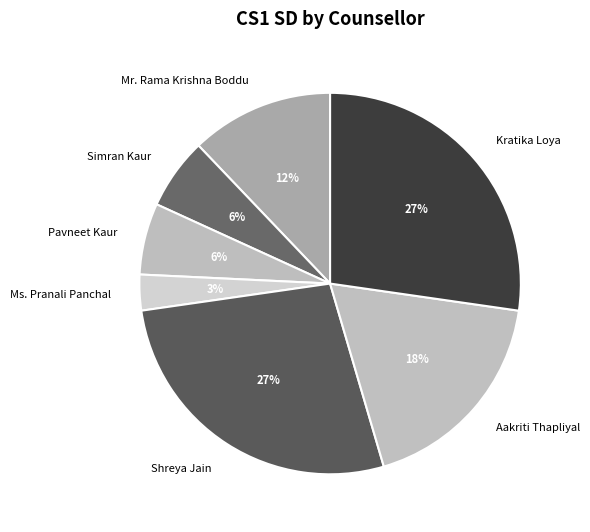

True or false: Aakriti Thapliyal accounts for 18% of the total.

True